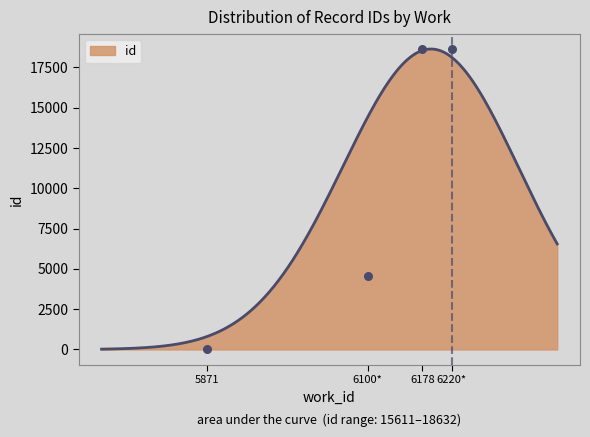

Which has a higher value, 5871 or 6178?

6178